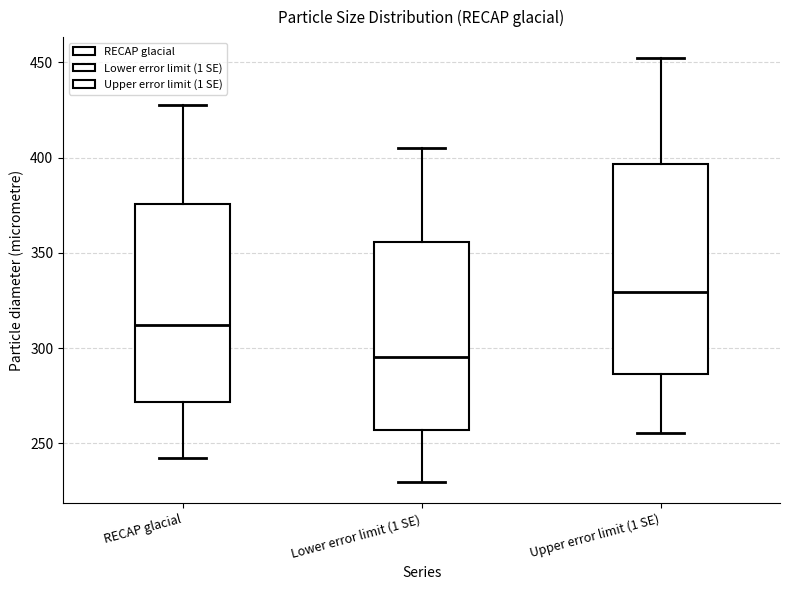

Which box is the tallest, from its lower edge to its upper edge?

Upper error limit (1 SE)